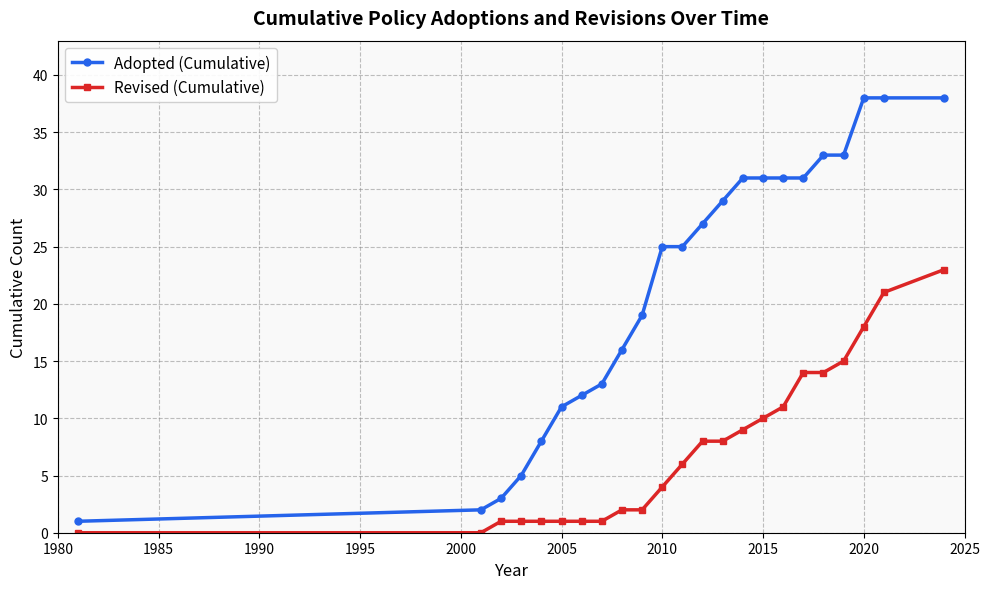

What is the maximum value for Adopted (Cumulative)?

38